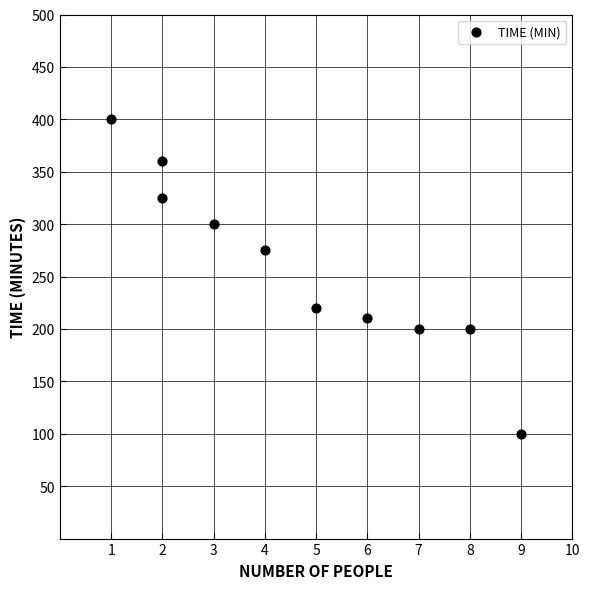

What Y value in the scatter plot is closest to 250?

275